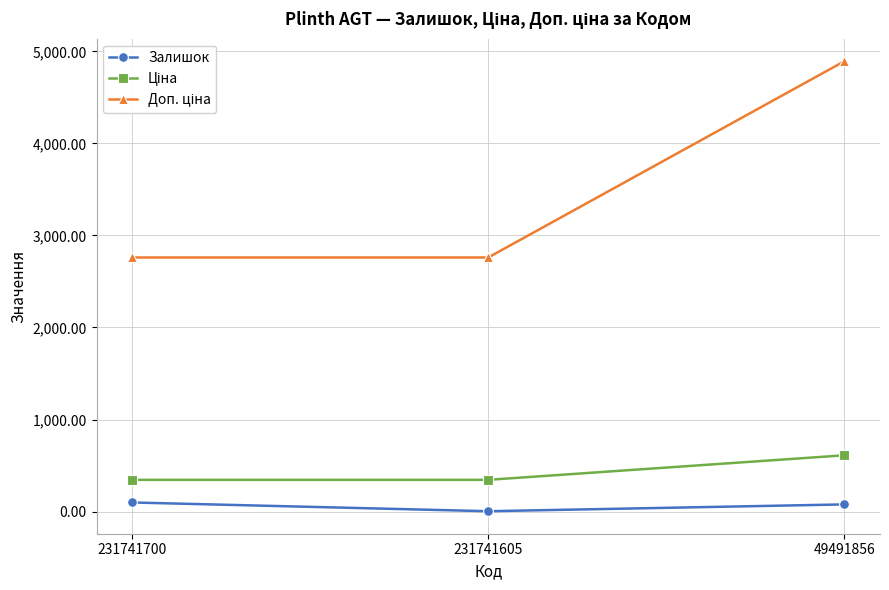

At which category is the sum across all series the highest?

49491856